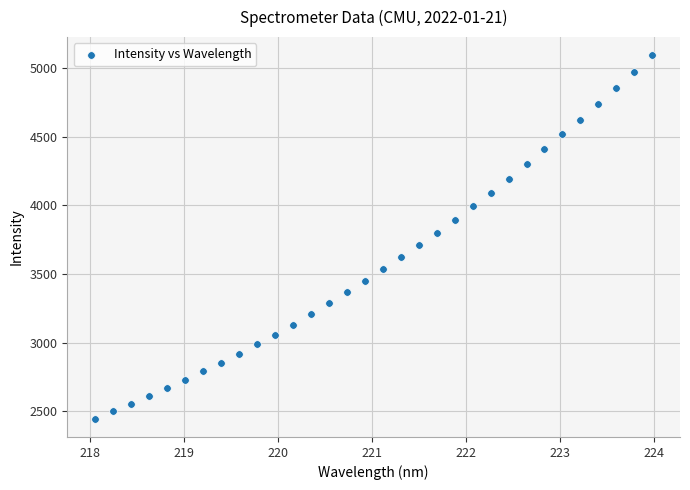

What is the range of Y values (max minus min)?

2649.1